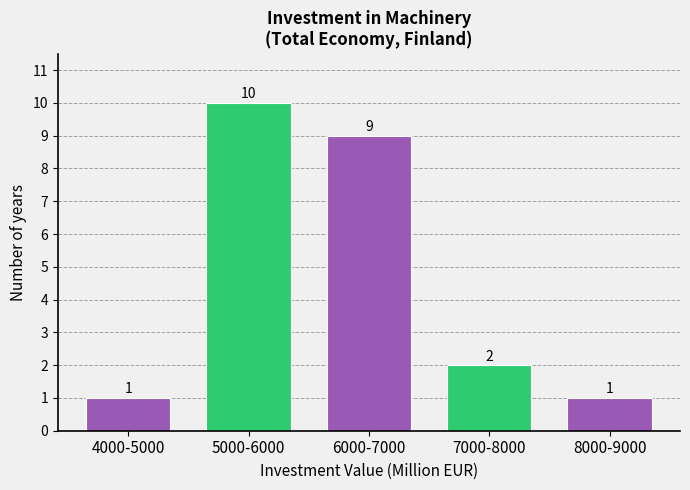

Reading left to right, what are all the values shown in this chart?

1	10	9	2	1